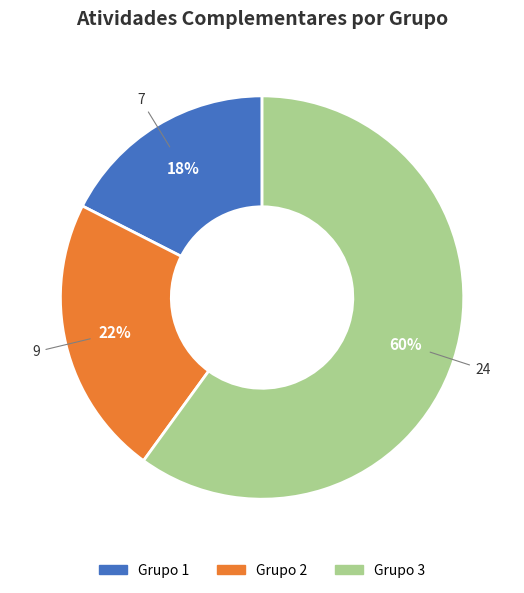

Which has a higher value, Grupo 3 or Grupo 2?

Grupo 3